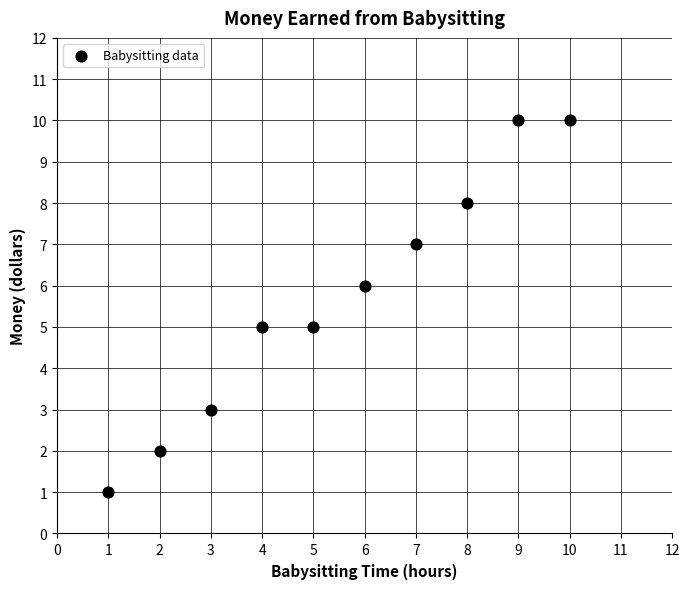

What is the range of X values (max minus min)?

9